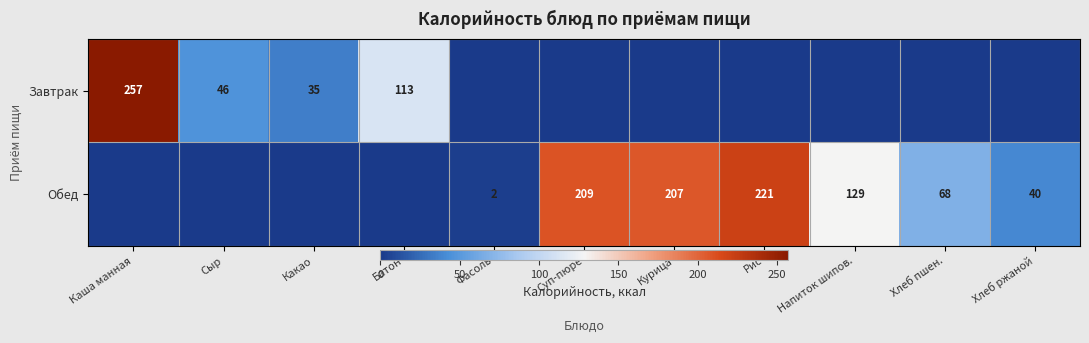

What is the spread (max minus min) of values at Какао?

35.0